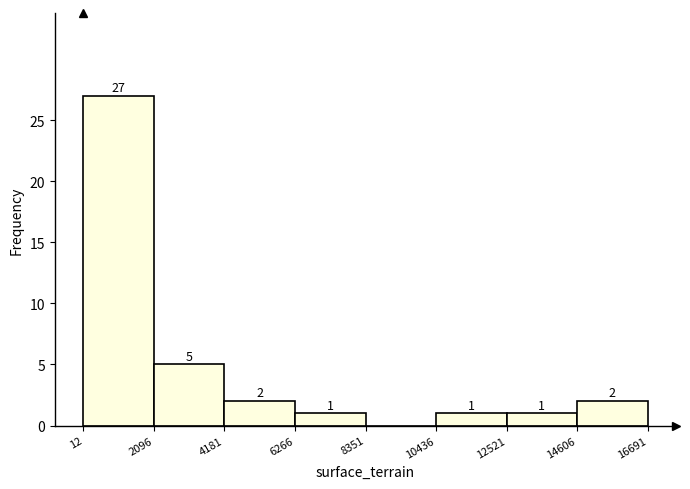

Over which range of the x-axis is the bar tallest?

12 to 2096